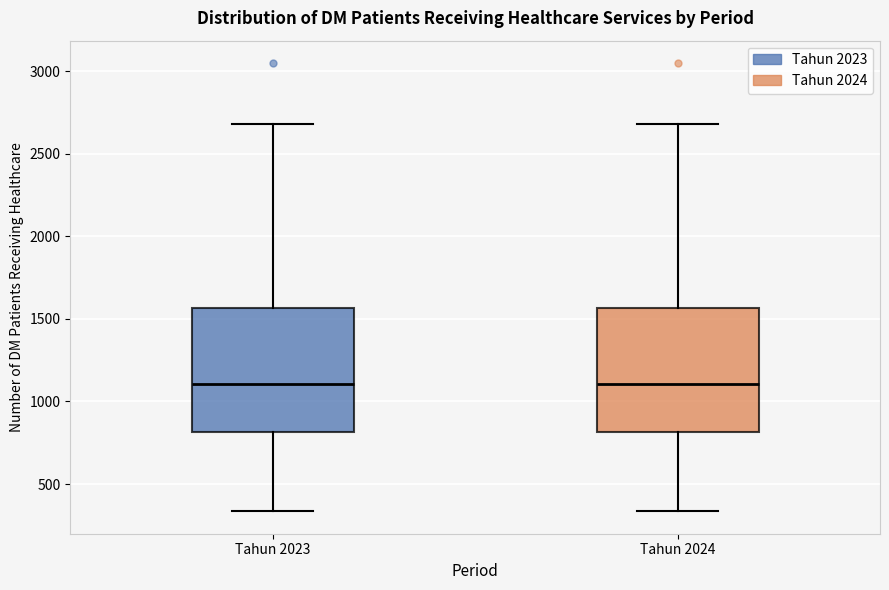

Reading left to right, transcribe this box plot: for each box, give where its median line is, the range the box spans, and where its two whiskers end, as read against the y-axis. The values are not printed on the chart, so give them approximately, as read against the axis.

Tahun 2023: median 1100, box 800 to 1550, whiskers 350 to 2700
Tahun 2024: median 1100, box 800 to 1550, whiskers 350 to 2700